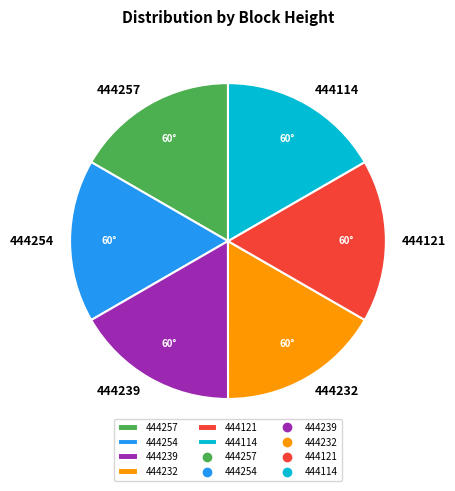

Is the sum of 444257 and 444232 greater than half?

No